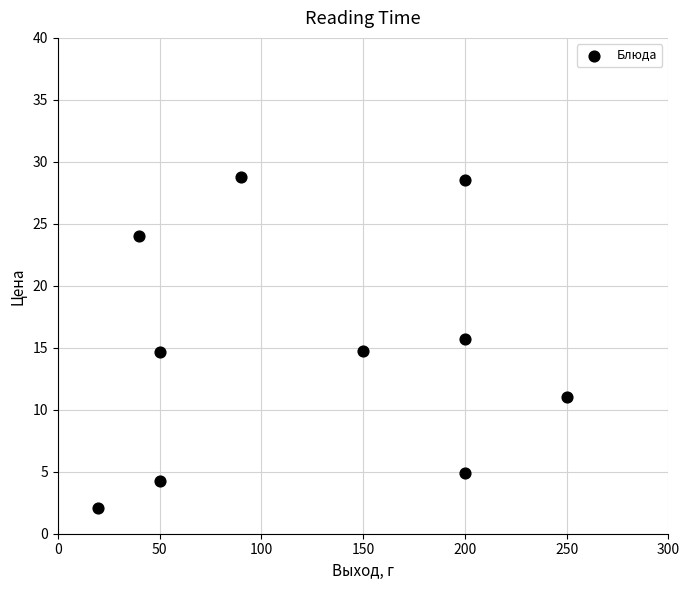

What is the average X value?

125.0